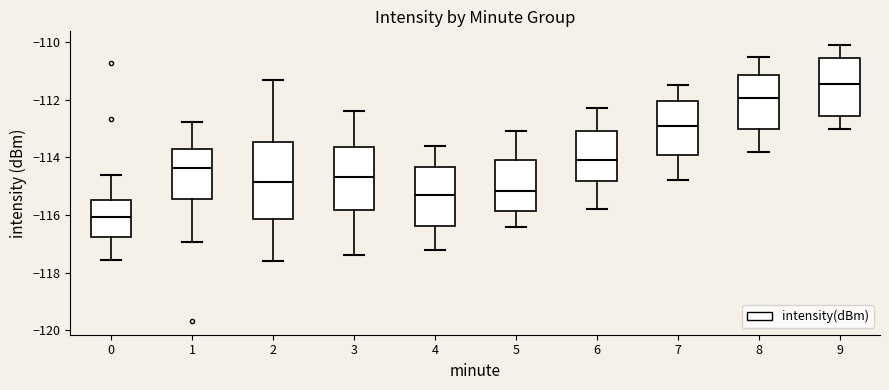

Where does the lower whisker of the box at x = 7 end on the y-axis? The values are not printed on the chart, so give them approximately, as read against the axis.

-114.8